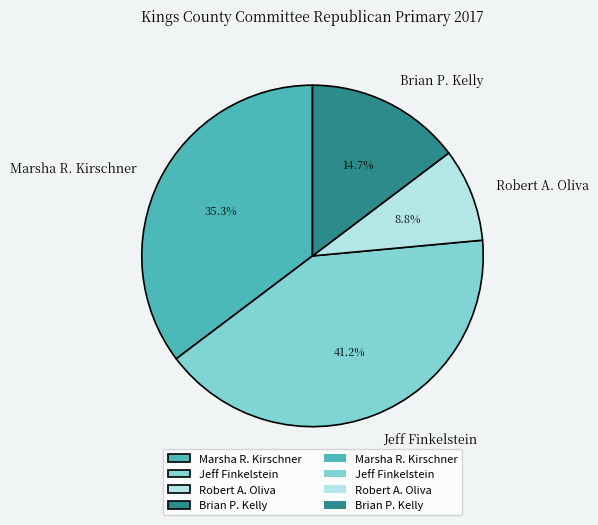

To the nearest percent, what percentage of the pie is Brian P. Kelly?

15%